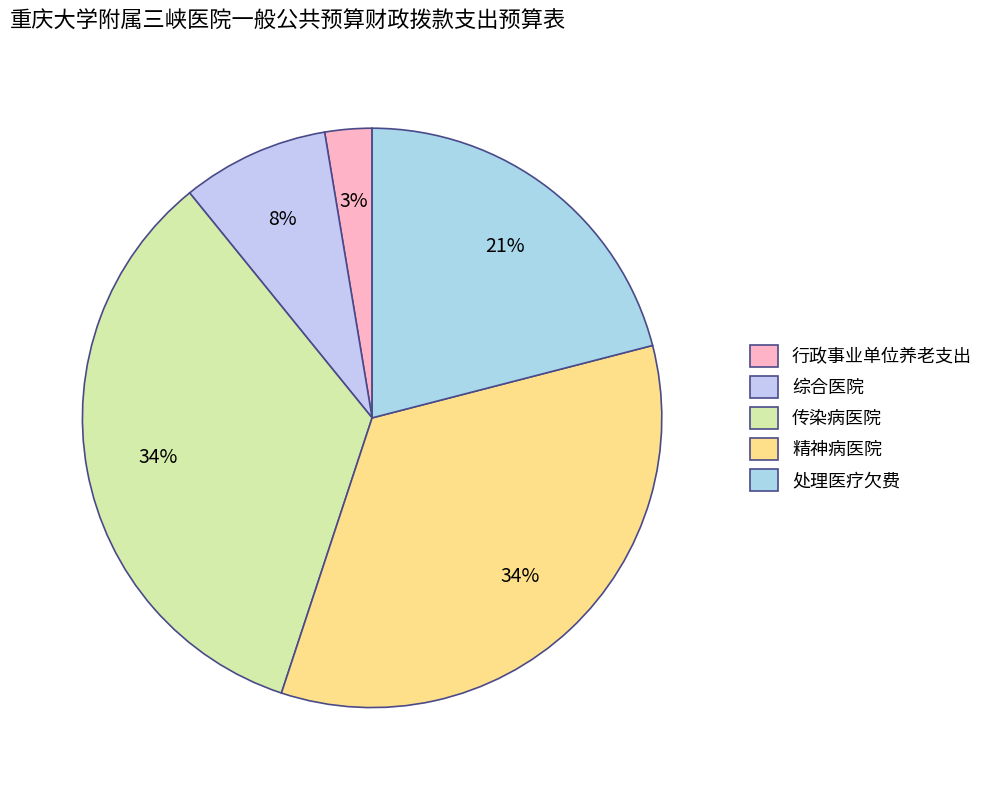

Which category has the biggest portion of the pie?

传染病医院